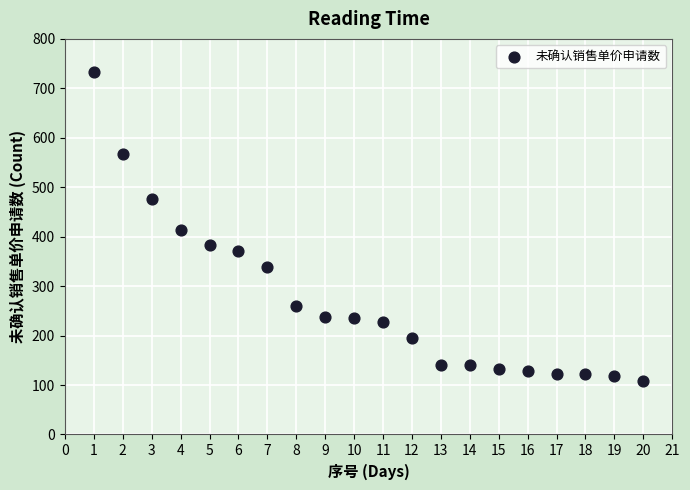

What is the range of Y values (max minus min)?

625